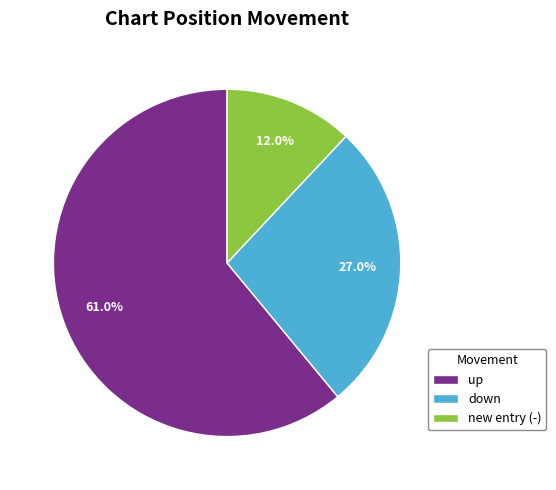

Does any single category account for the majority?

Yes